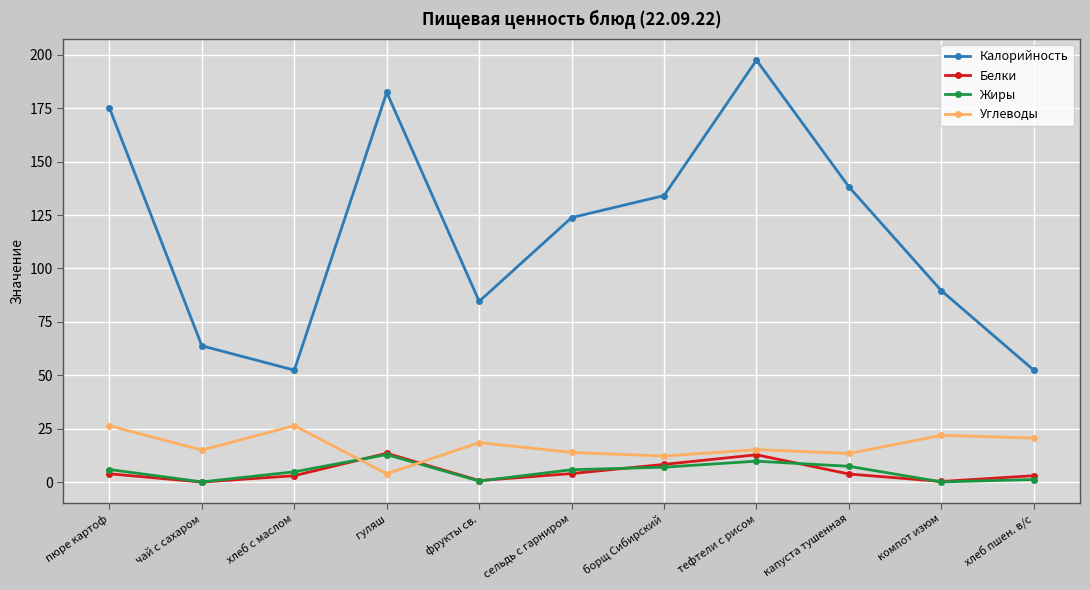

Is it true that Жиры equals 5.8 at сельдь с гарниром?

True